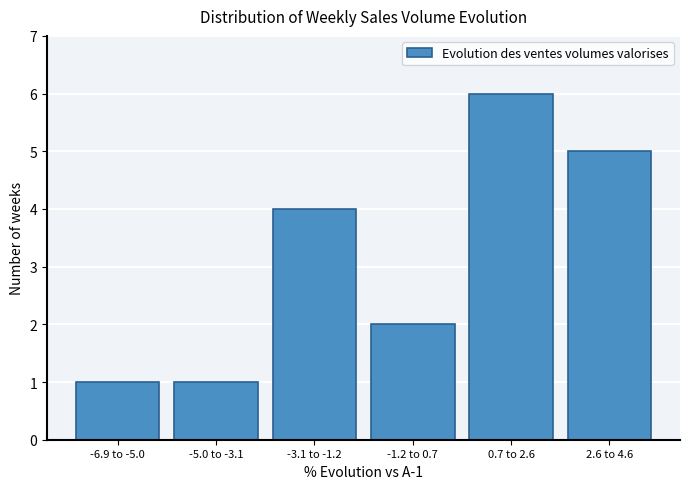

Reading right to left, what are all the values shown in this chart?

5	6	2	4	1	1